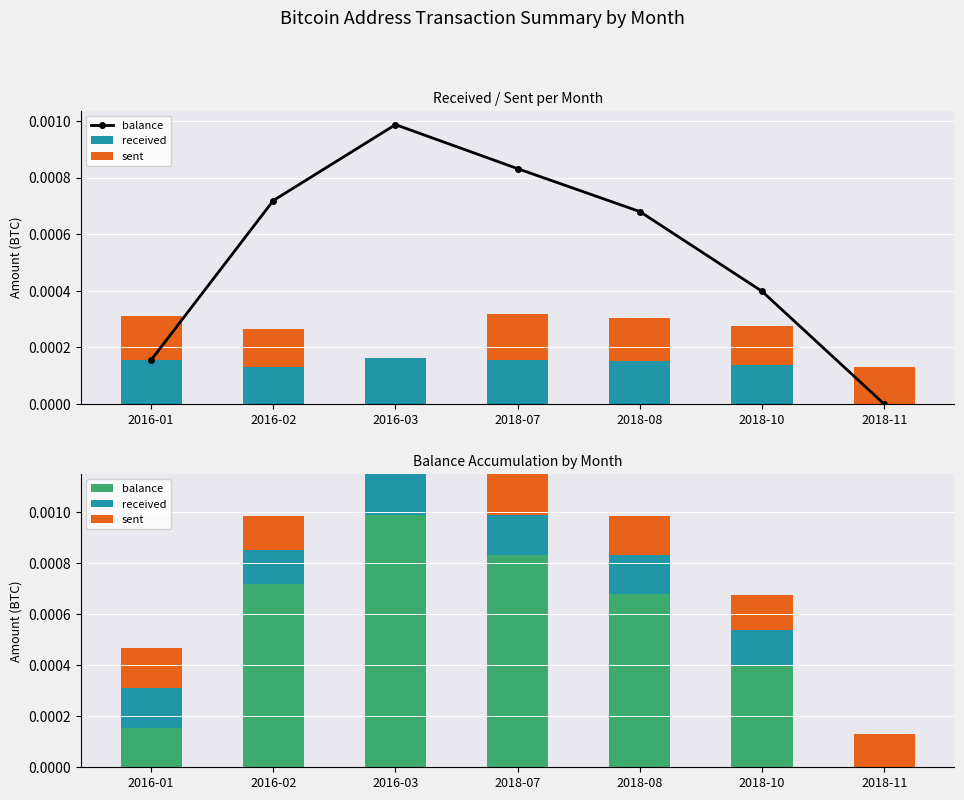

True or false: received has a value of 0.0 at 2018-11.

True